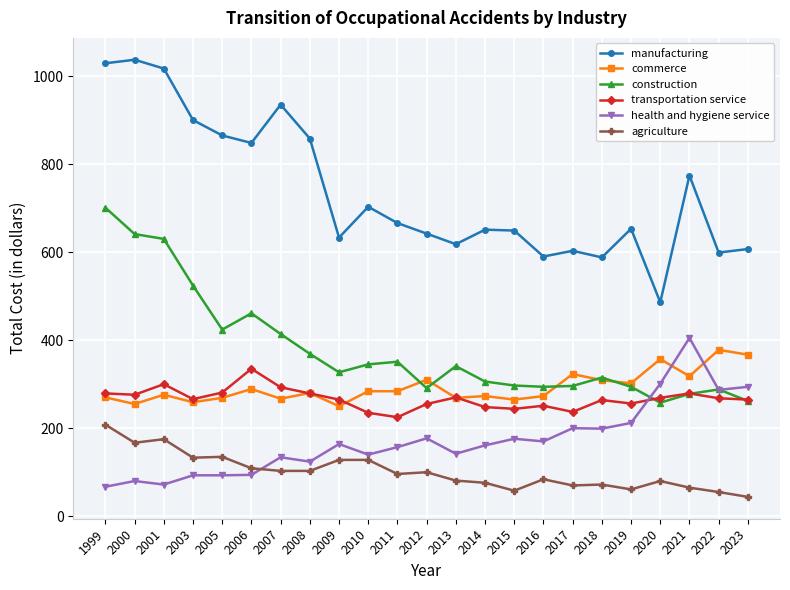

True or false: manufacturing has a value of 1029 at 1999.

True